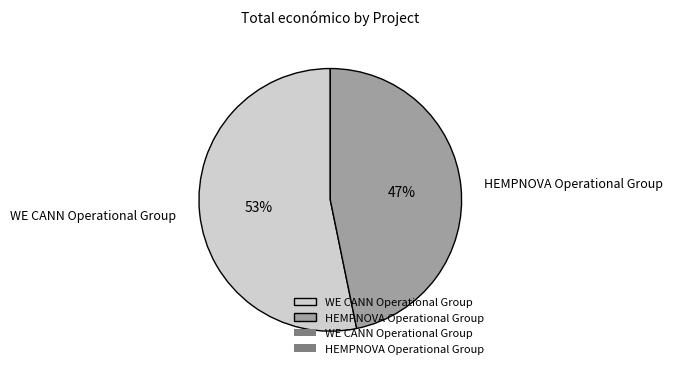

What is the majority slice?

WE CANN Operational Group